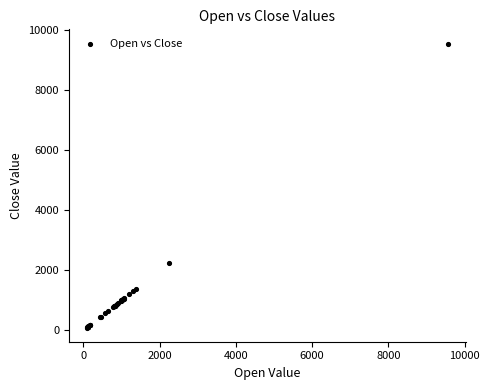

What Y value in the scatter plot is closest to 4825?

2251.3